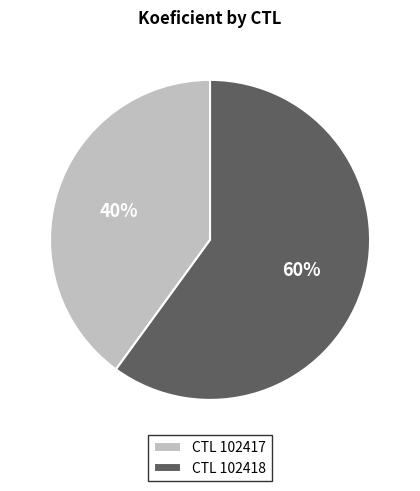

To the nearest percent, what portion does CTL 102418 represent?

60%